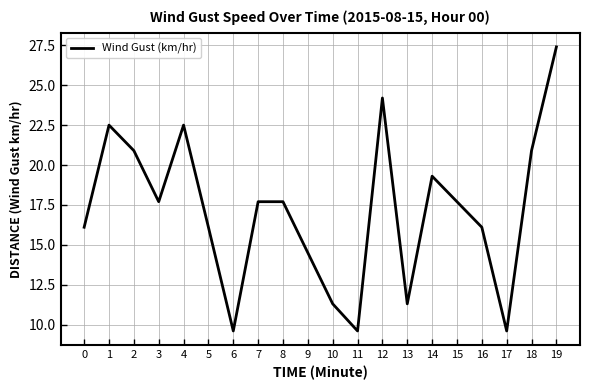

The value at 17 is 12.6. True or false?

False